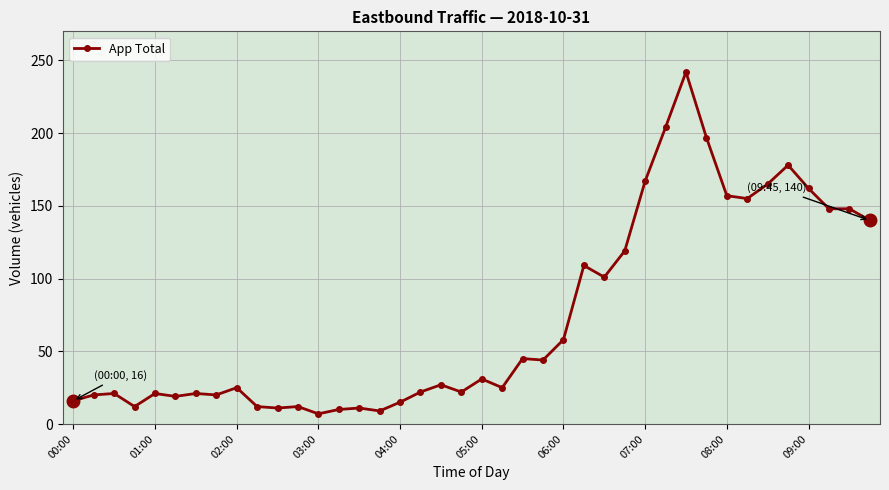

What is the difference between the maximum and minimum values?

235